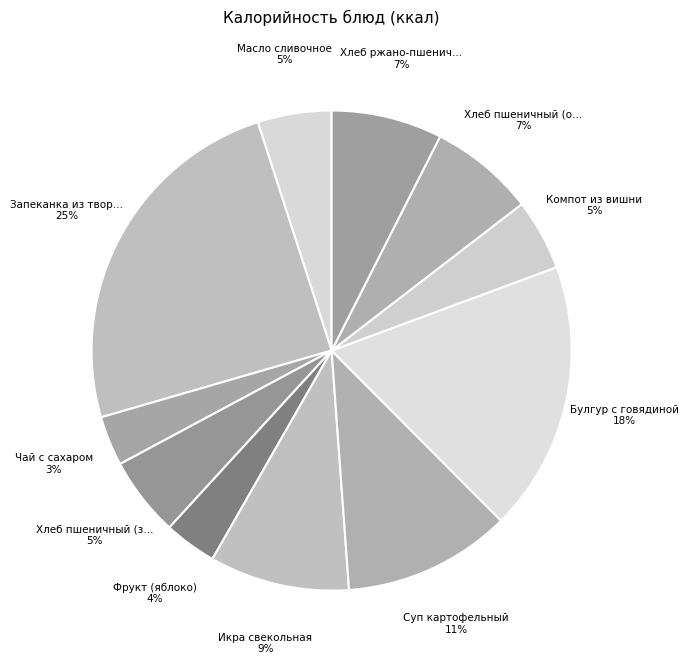

How many segments does this pie chart have?

11